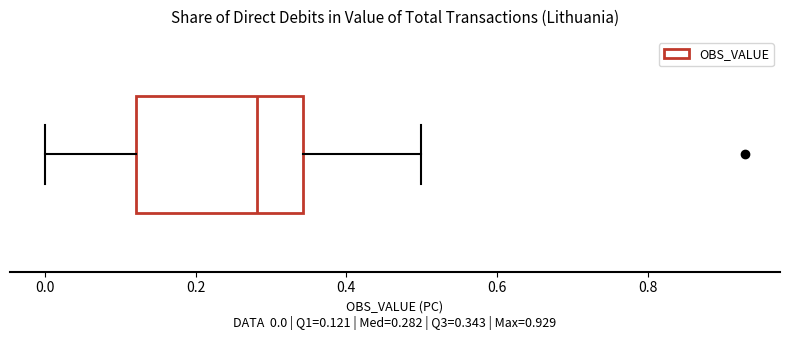

Read this box plot against the x-axis: the position of the median line, the range covered by the box, and the ends of both whiskers. The values are not printed on the chart, so give them approximately, as read against the axis.

median 0.28, box 0.12 to 0.34, whiskers 0.00 to 0.50